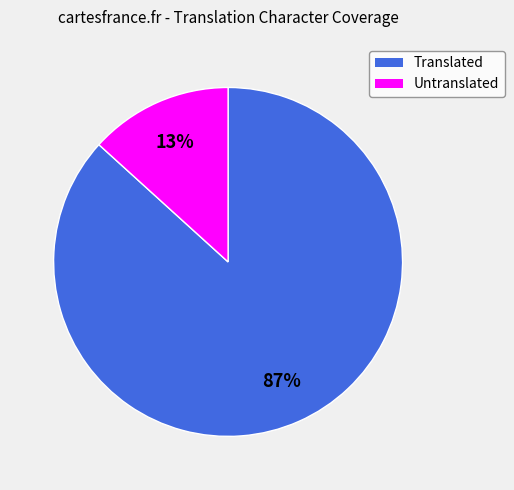

To the nearest percent, what is the average slice percentage?

50%